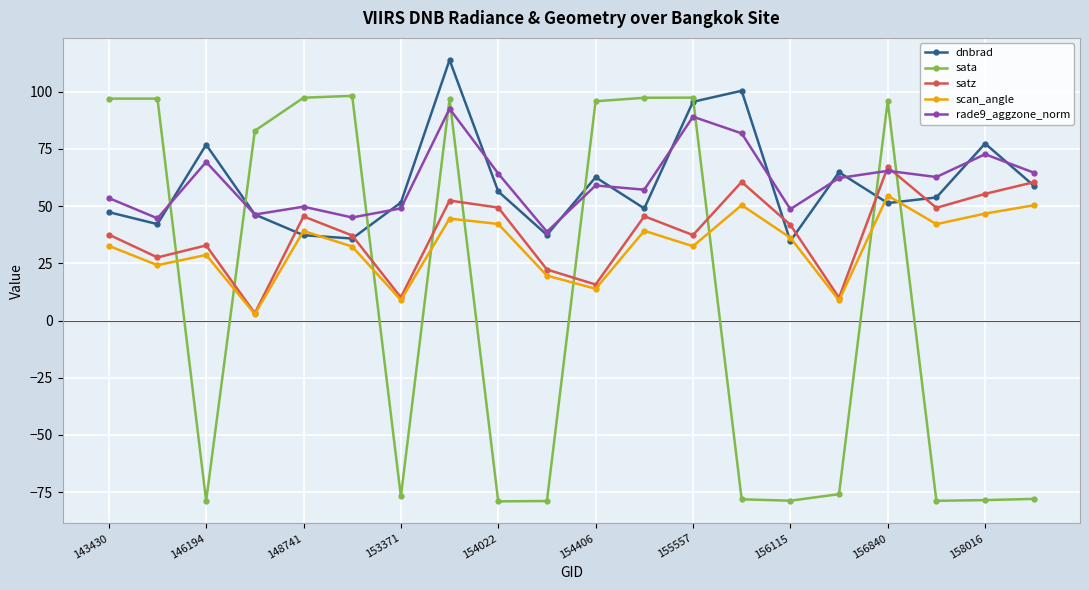

How many lines are shown in the chart?

5